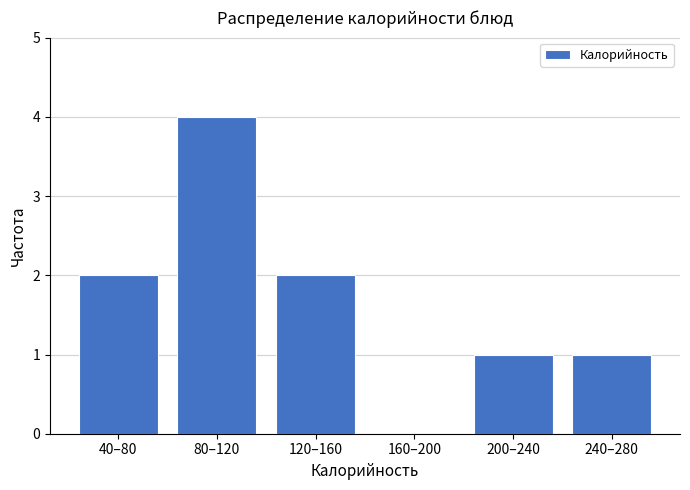

Reading right to left, what are all the values shown in this chart?

240–280=1	200–240=1	160–200=0	120–160=2	80–120=4	40–80=2